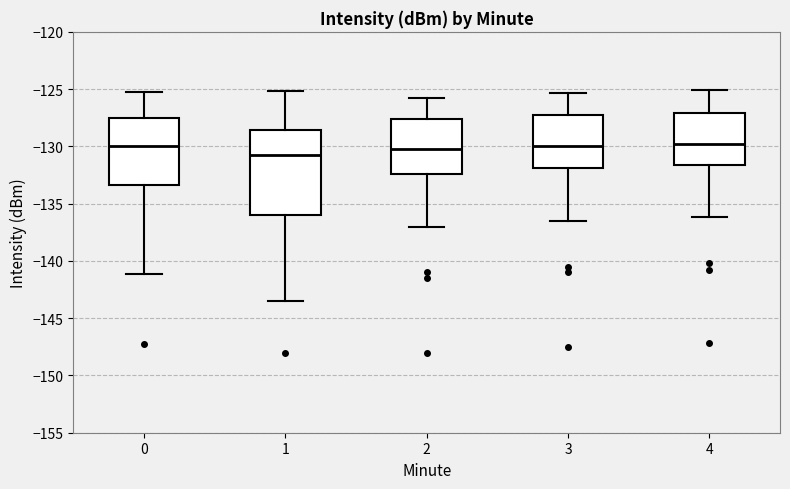

Reading left to right, transcribe this box plot: for each box, give where its median line is, the range the box spans, and where its two whiskers end, as read against the y-axis. The values are not printed on the chart, so give them approximately, as read against the axis.

0: median -130.0, box -133.5 to -127.5, whiskers -141.0 to -125.0
1: median -131.0, box -136.0 to -128.5, whiskers -143.5 to -125.0
2: median -130.0, box -132.5 to -127.5, whiskers -137.0 to -126.0
3: median -130.0, box -132.0 to -127.5, whiskers -136.5 to -125.5
4: median -129.5, box -131.5 to -127.0, whiskers -136.0 to -125.0